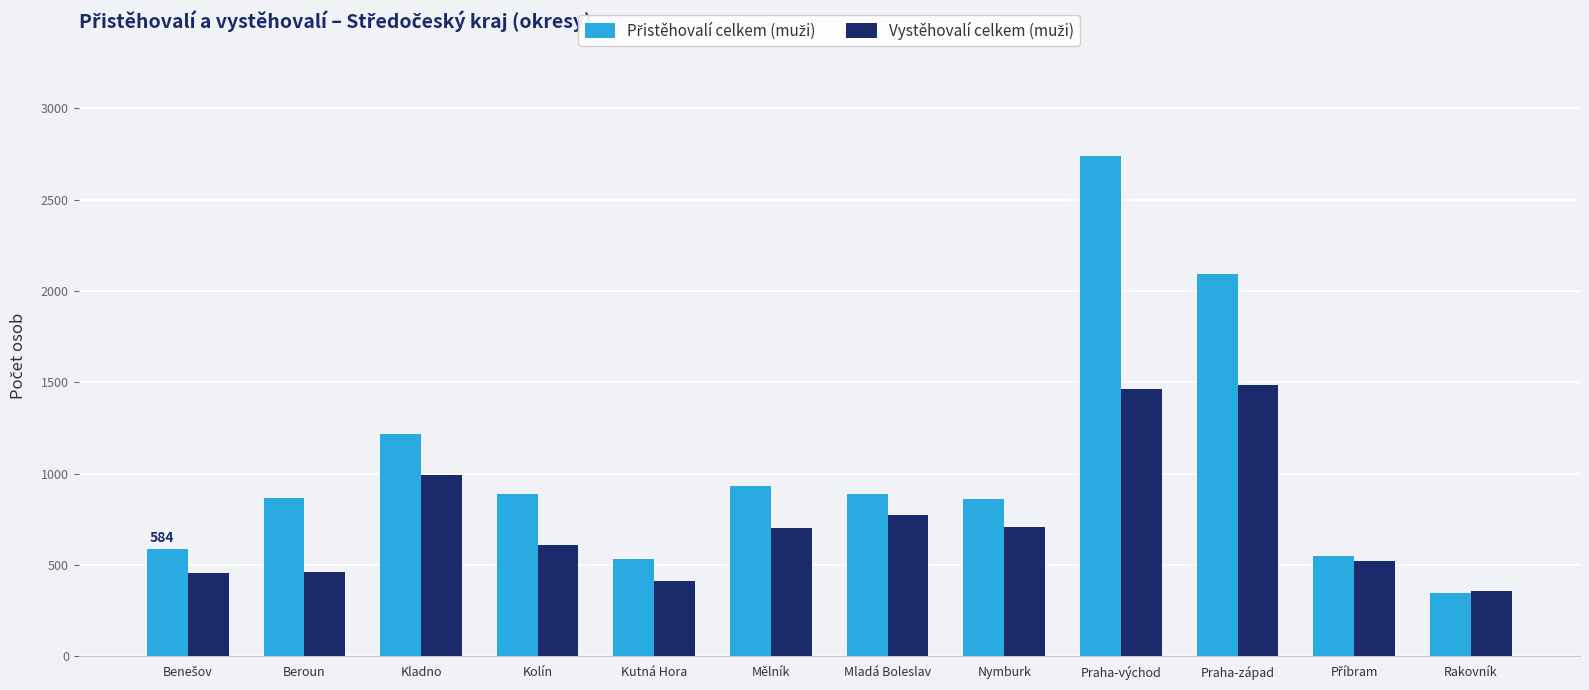

How many series are shown in this chart?

2